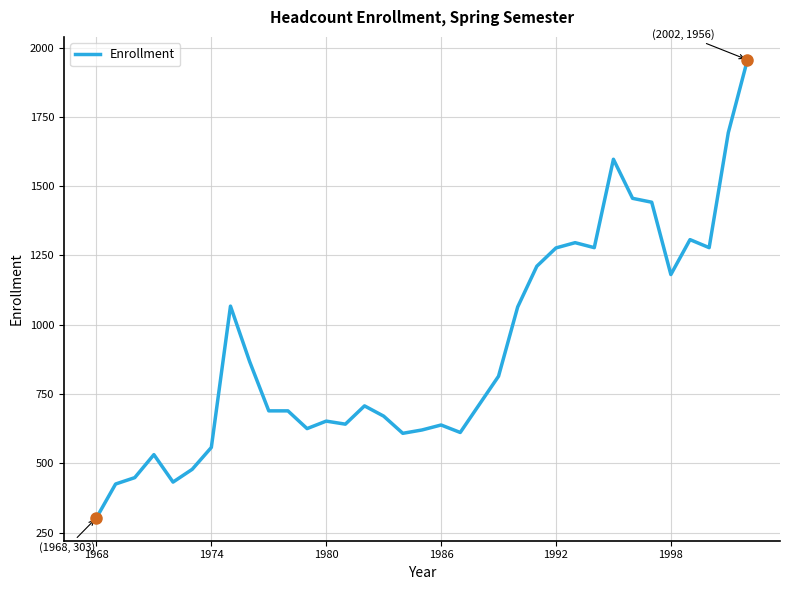

What is the difference between the maximum and minimum values?

1653